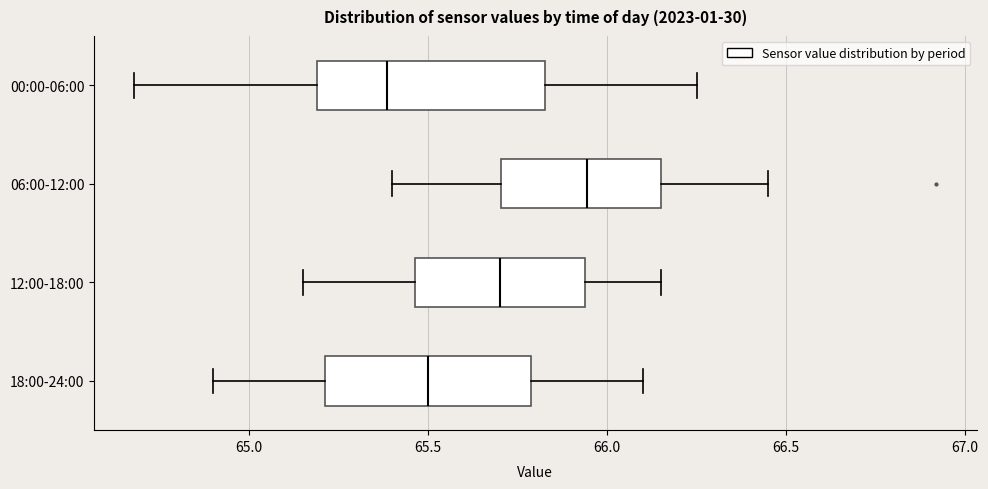

Where does the right whisker of the box for 00:00-06:00 end on the x-axis? The values are not printed on the chart, so give them approximately, as read against the axis.

66.25